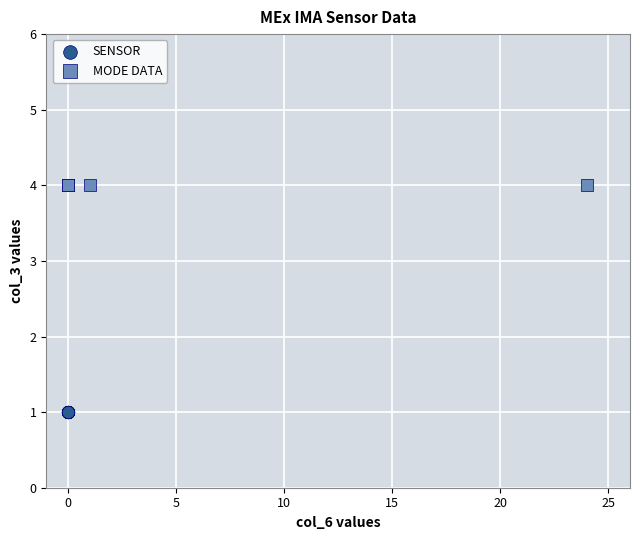

Which series contains the highest Y value?

MODE DATA